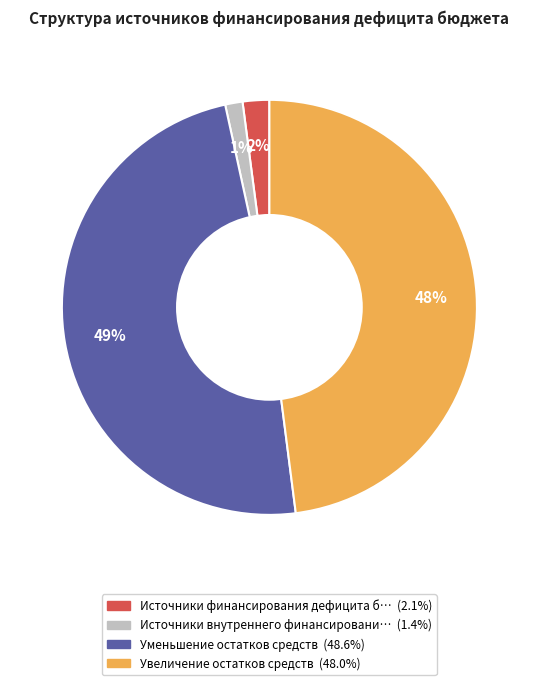

How many slices are in this pie chart?

4